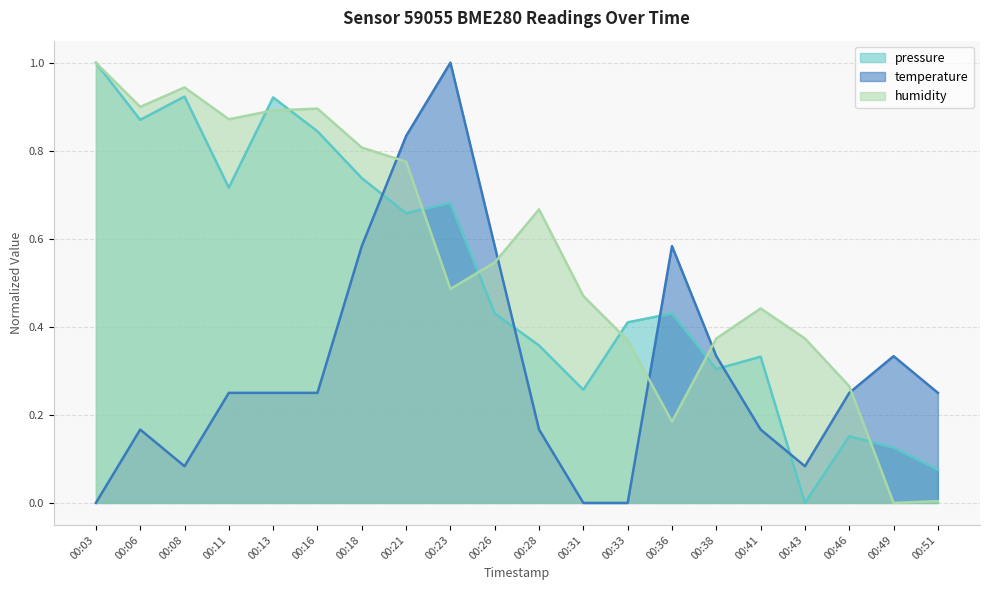

After their last crossing, which series has the higher values: humidity or pressure?

pressure